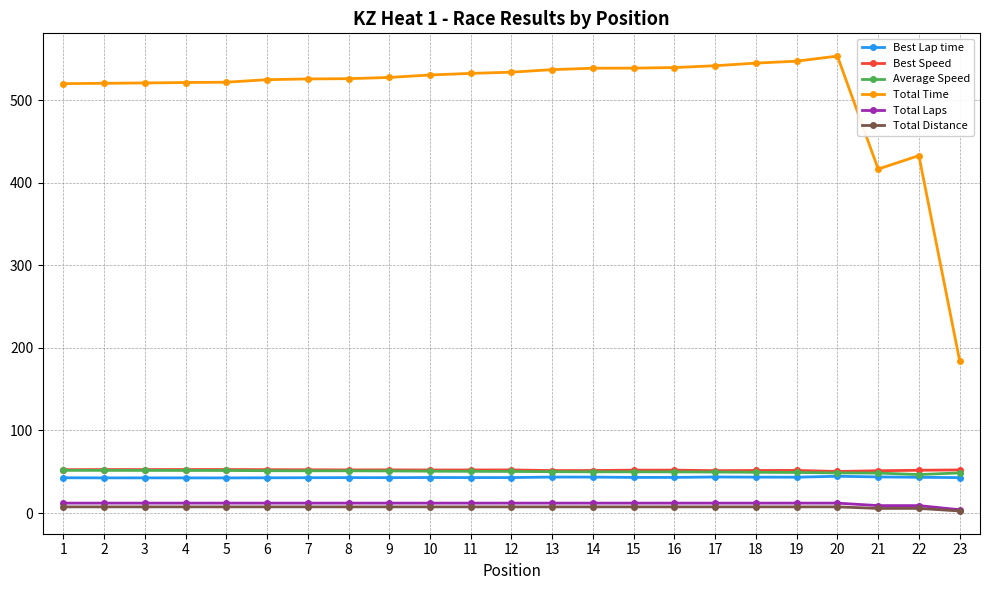

Is the value of Average Speed at 12 greater than the value of Total Time at 16?

No